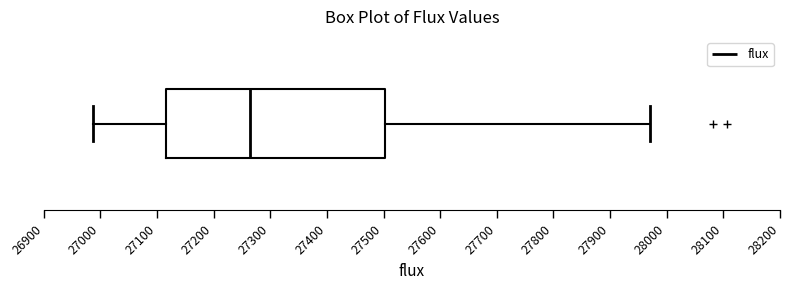

Read this box plot against the x-axis: the position of the median line, the range covered by the box, and the ends of both whiskers. The values are not printed on the chart, so give them approximately, as read against the axis.

median 27260, box 27120 to 27500, whiskers 26990 to 27970